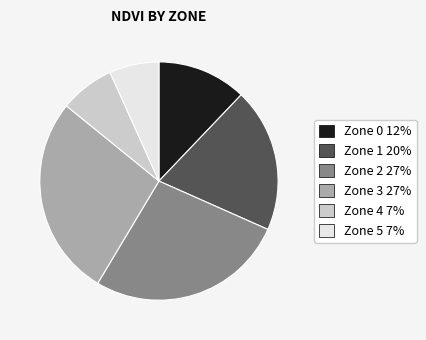

Which slice is the smallest?

Zone 5